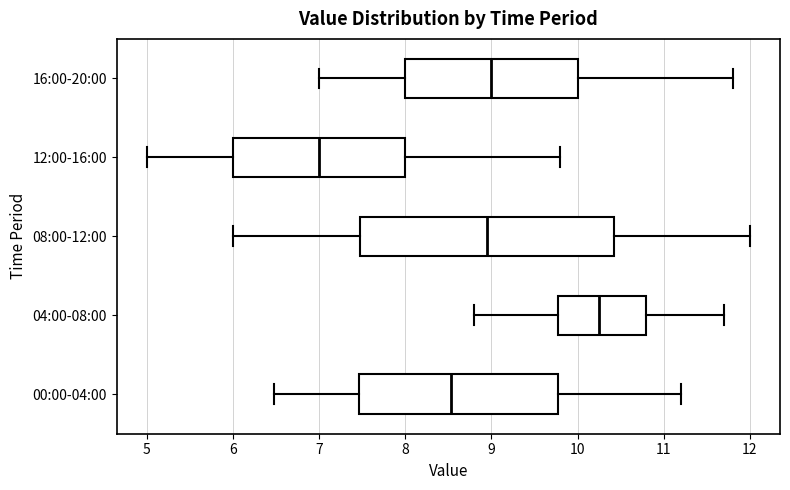

Reading bottom to top, transcribe this box plot: for each box, give where its median line is, the range the box spans, and where its two whiskers end, as read against the x-axis. The values are not printed on the chart, so give them approximately, as read against the axis.

00:00-04:00: median 8.5, box 7.5 to 9.8, whiskers 6.5 to 11.2
04:00-08:00: median 10.3, box 9.8 to 10.8, whiskers 8.8 to 11.7
08:00-12:00: median 9.0, box 7.5 to 10.4, whiskers 6.0 to 12.0
12:00-16:00: median 7.0, box 6.0 to 8.0, whiskers 5.0 to 9.8
16:00-20:00: median 9.0, box 8.0 to 10.0, whiskers 7.0 to 11.8